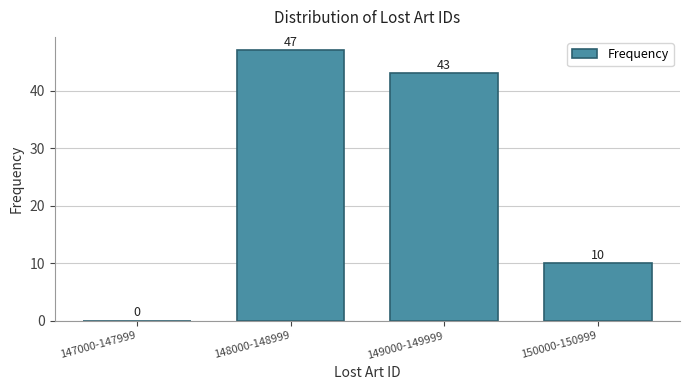

Reading left to right, what are all the values shown in this chart?

147000-147999=0	148000-148999=47	149000-149999=43	150000-150999=10